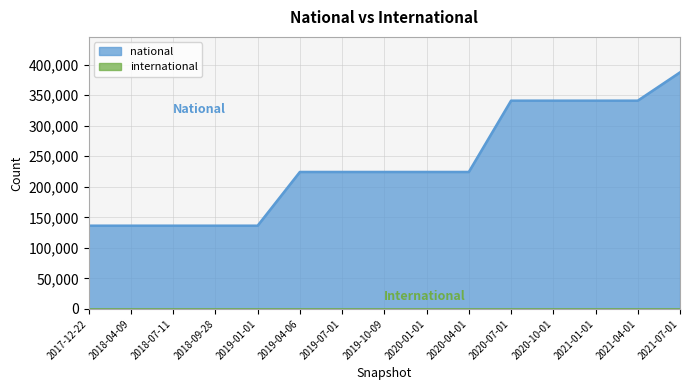

The chart shows a value of 226513 at 2019-01-01. True or false?

False